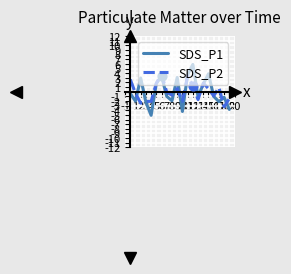

What are all the series names shown in the legend?

SDS_P1, SDS_P2